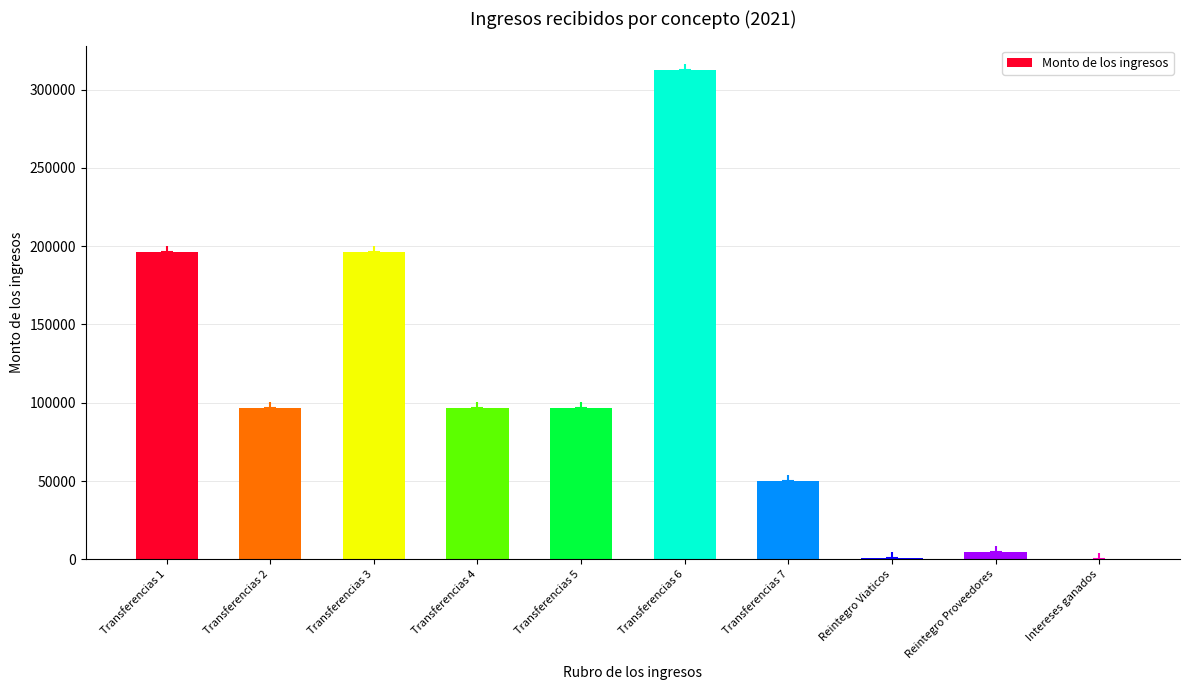

What is the average value?

105088.8